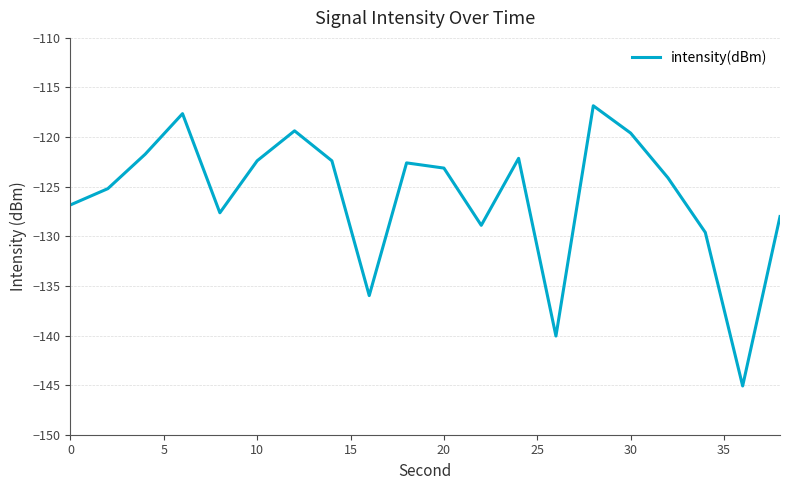

What is the difference between the maximum and minimum values?

28.2